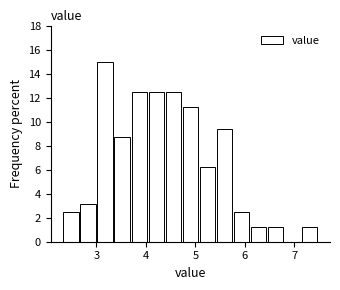

Read against the x-axis, roughly where is the centre of the tallest bar?

3.2